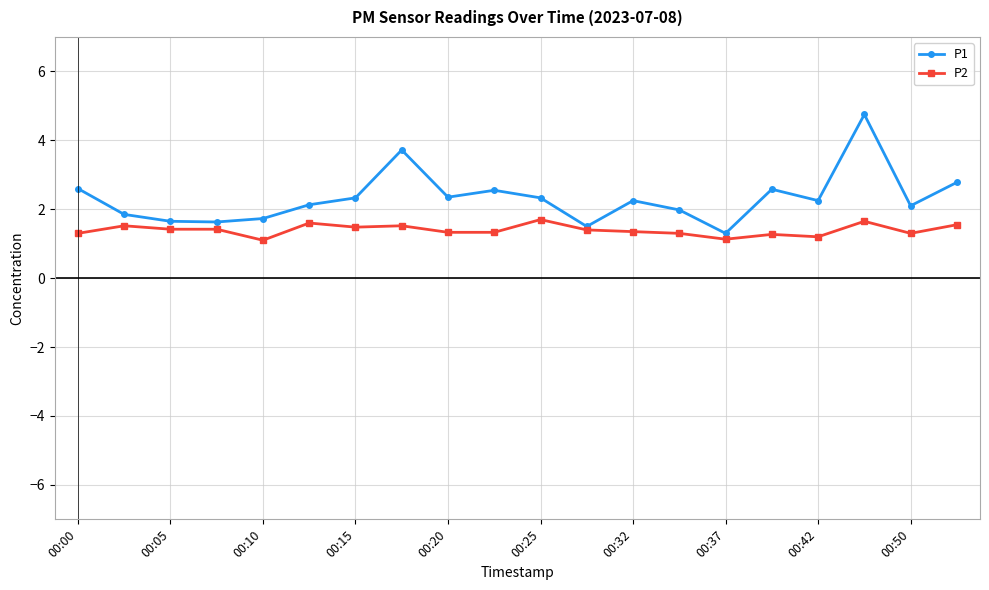

True or false: P2 has more than 2 points higher than both neighbors.

True